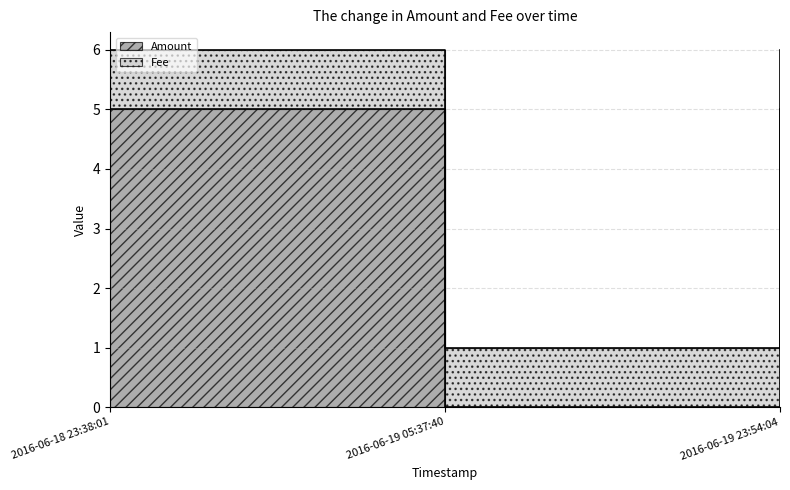

Approximately how many times larger is the value at 2016-06-19 23:54:04 compared to 2016-06-18 23:38:01?

1.0